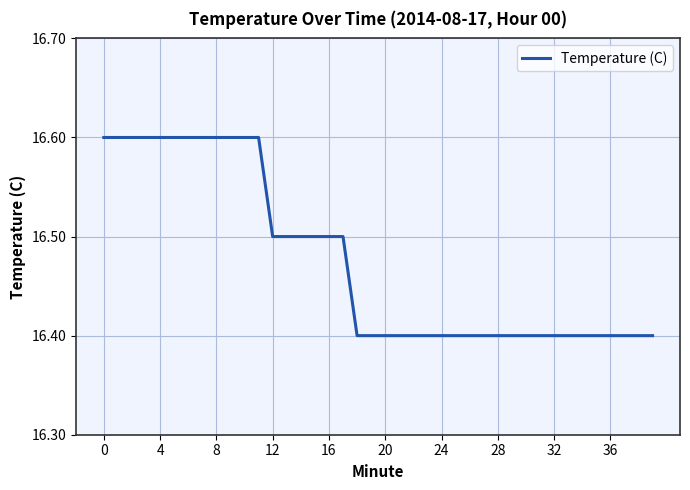

What is the greatest value displayed?

16.6